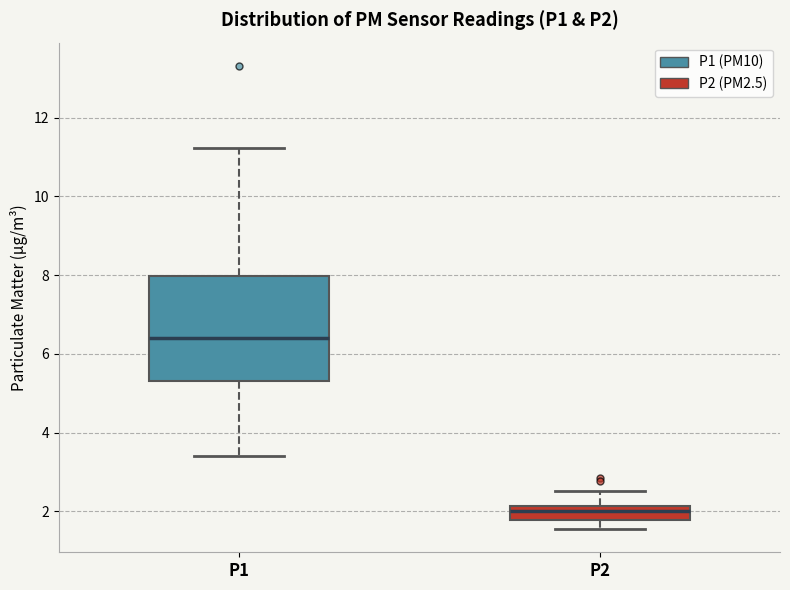

Where is the lower edge of the box for P2 on the y-axis? The values are not printed on the chart, so give them approximately, as read against the axis.

1.8